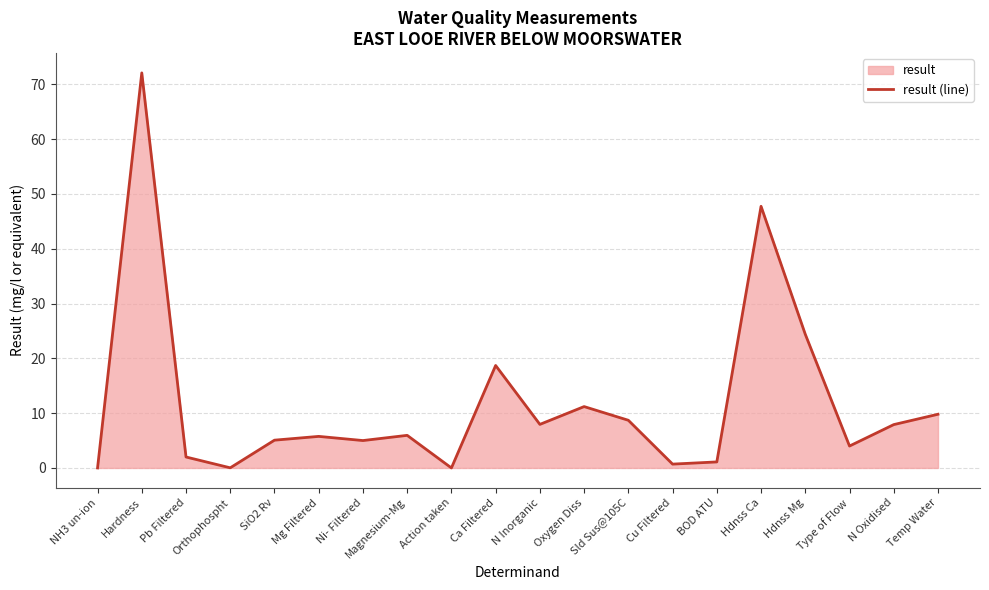

Rank the categories by value from highest to lowest.

Hardness, Hdnss Ca, Hdnss Mg, Ca Filtered, Oxygen Diss, Temp Water, Sld Sus@105C, N Inorganic, N Oxidised, Magnesium-Mg, Mg Filtered, SiO2 Rv, Ni- Filtered, Type of Flow, Pb Filtered, BOD ATU, Cu Filtered, Orthophospht, NH3 un-ion, Action taken